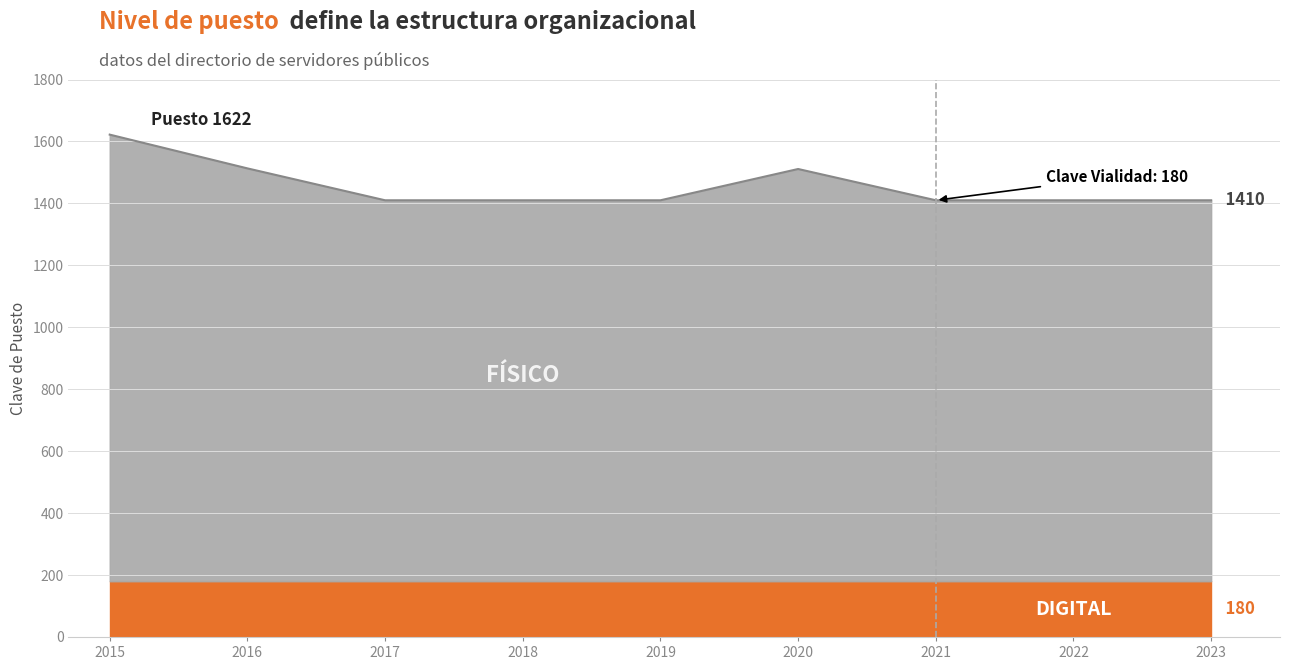

What is the total value across all series at 2016?

1513